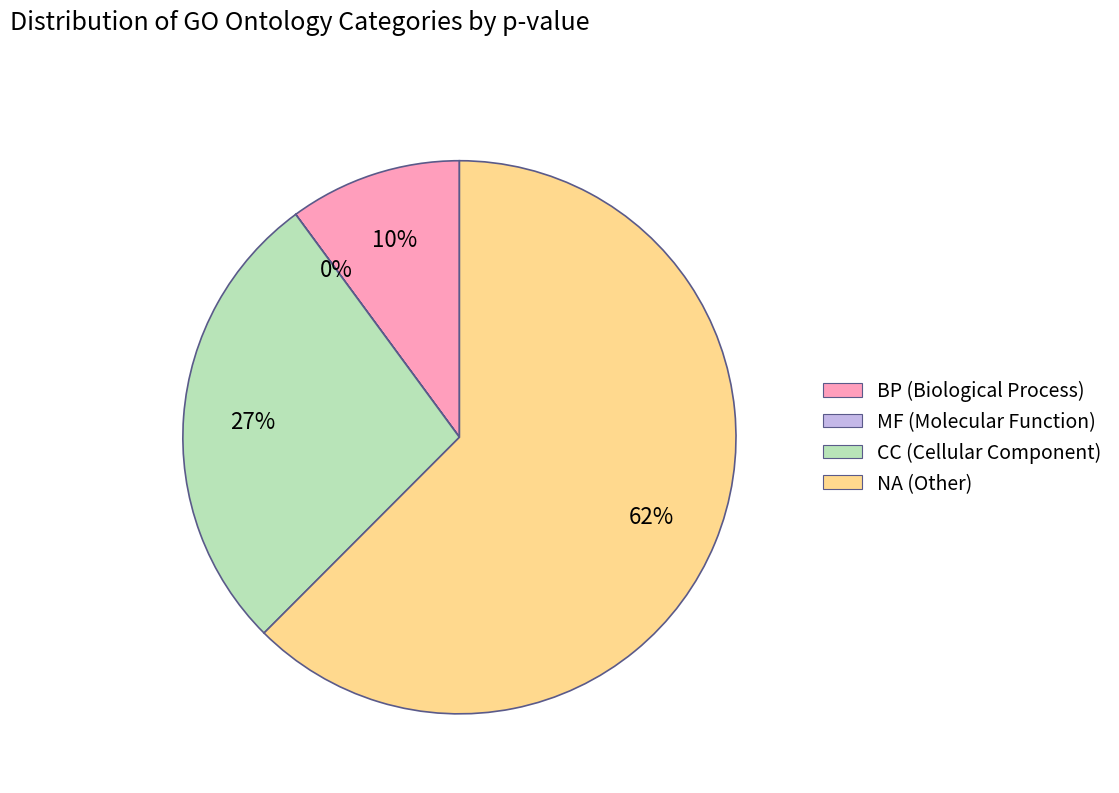

Does any single category account for the majority?

Yes